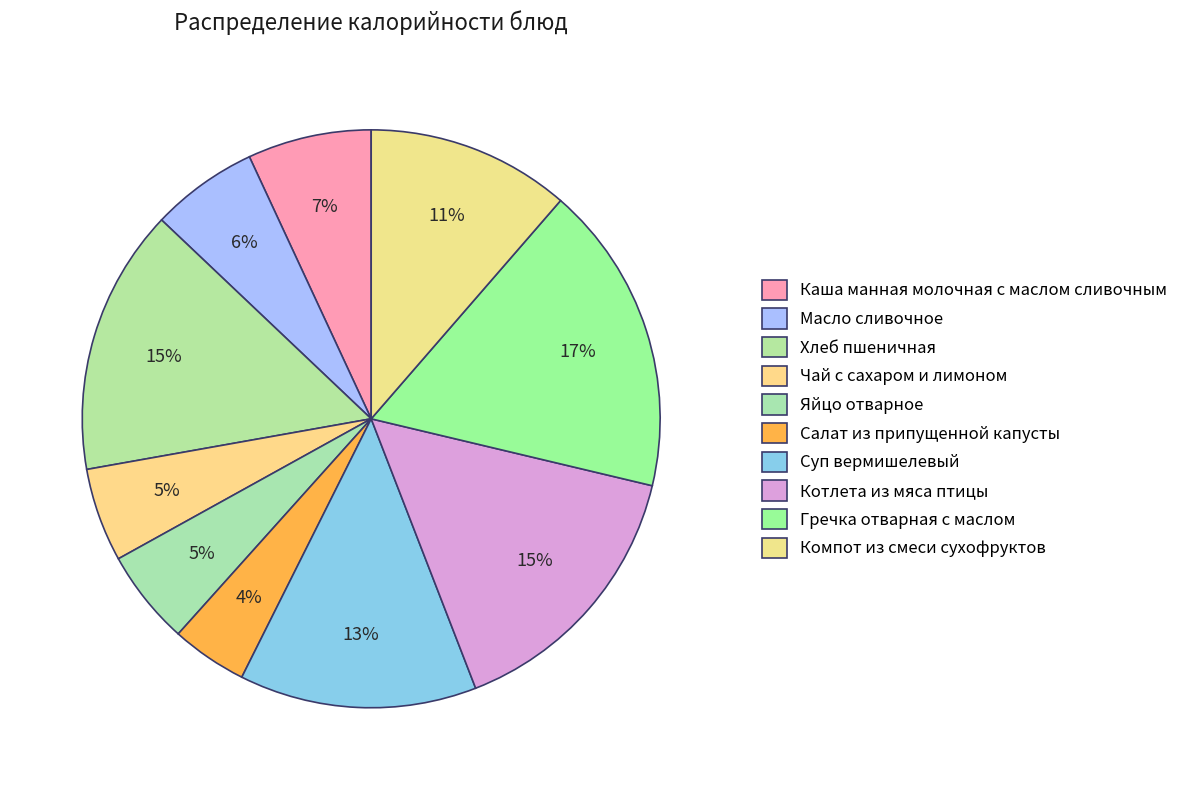

How many slices are in this pie chart?

10